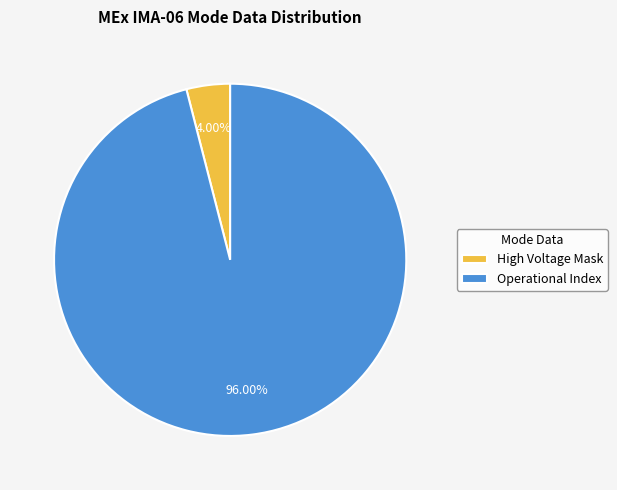

Does Operational Index represent more than half of the total?

Yes